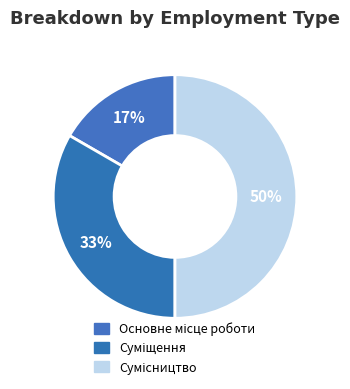

How many slices are in this pie chart?

3